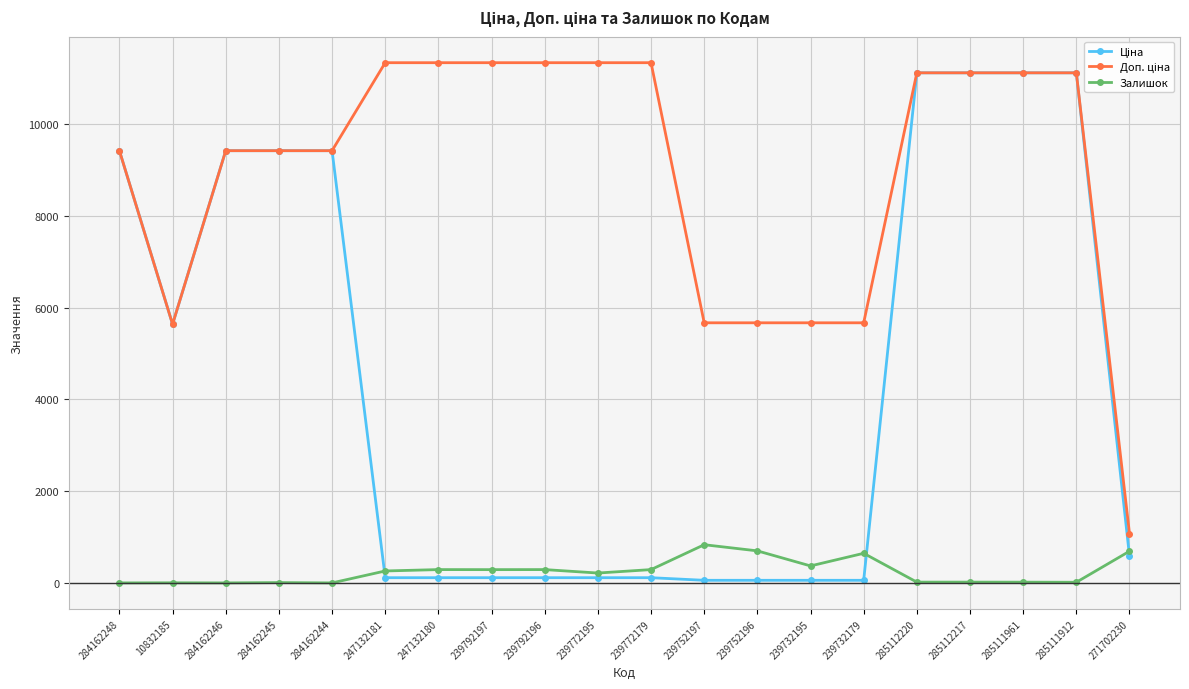

Rank the series by their average value, from highest to lowest.

Доп. ціна, Ціна, Залишок